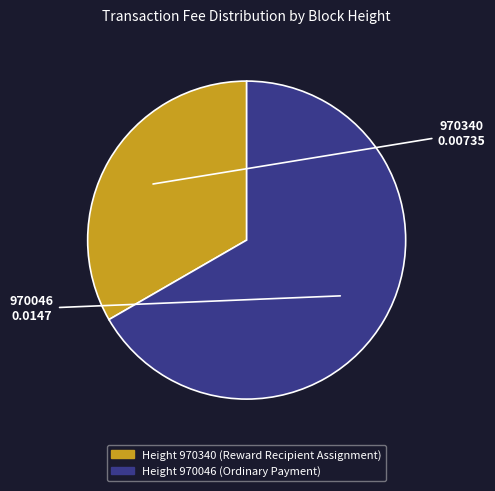

Is there any slice that represents more than half of the pie?

Yes